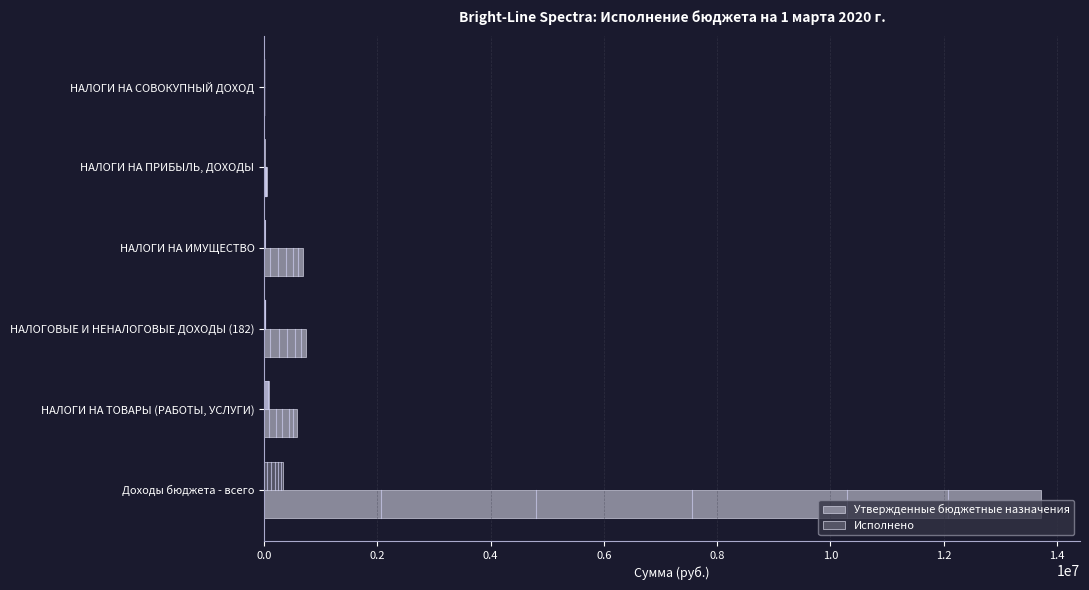

Where is Утвержденные бюджетные назначения nearest to the value 6862175?

НАЛОГОВЫЕ И НЕНАЛОГОВЫЕ ДОХОДЫ (182)